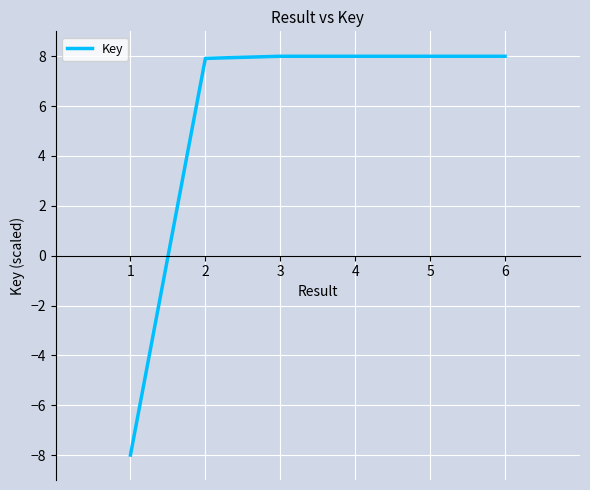

True or false: the data shows 8.0 at 3.

True